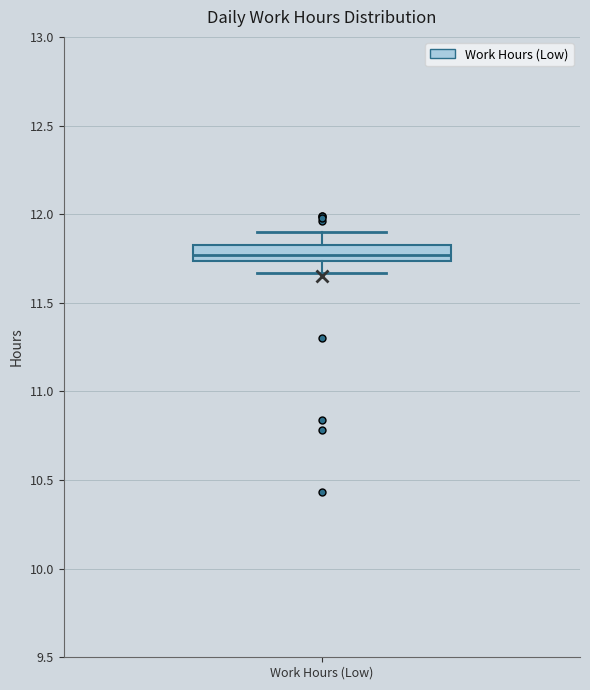

Transcribe this box plot: give where the median line is, the range the box spans, and where the two whiskers end, as read against the y-axis. The values are not printed on the chart, so give them approximately, as read against the axis.

median 11.75 (inside the box), box 11.75 to 11.85, whiskers 11.65 to 11.90